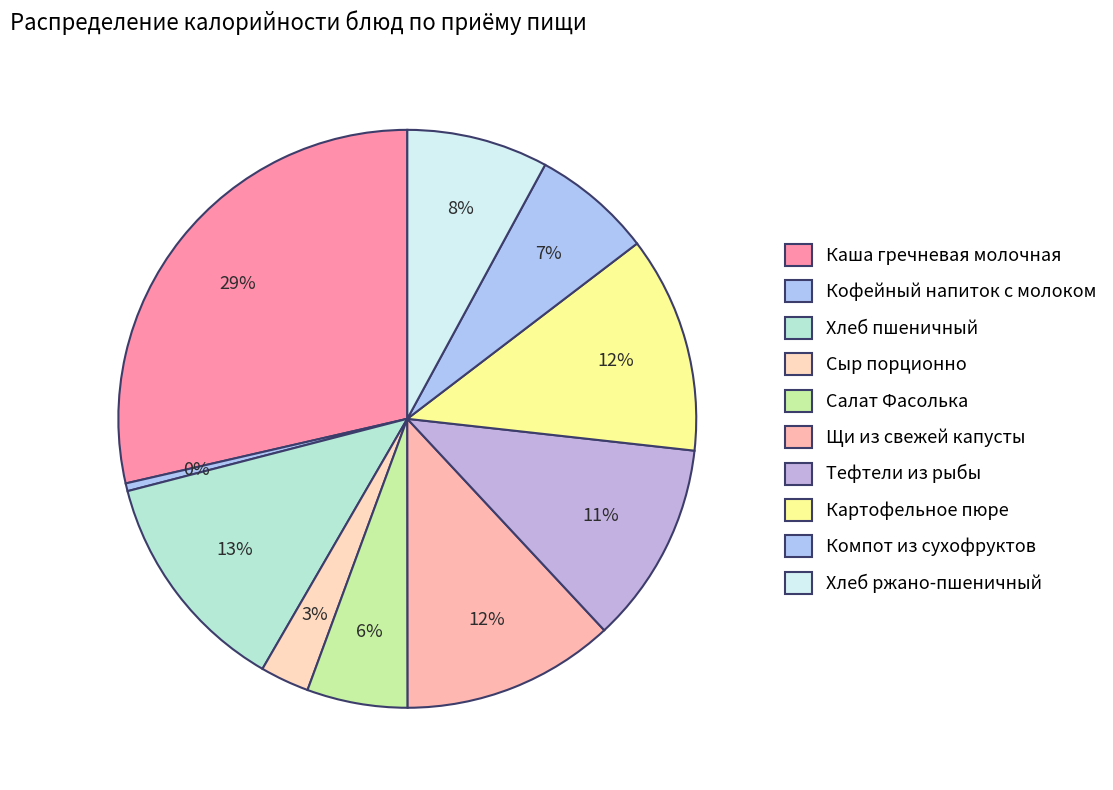

Does any single category account for the majority?

No